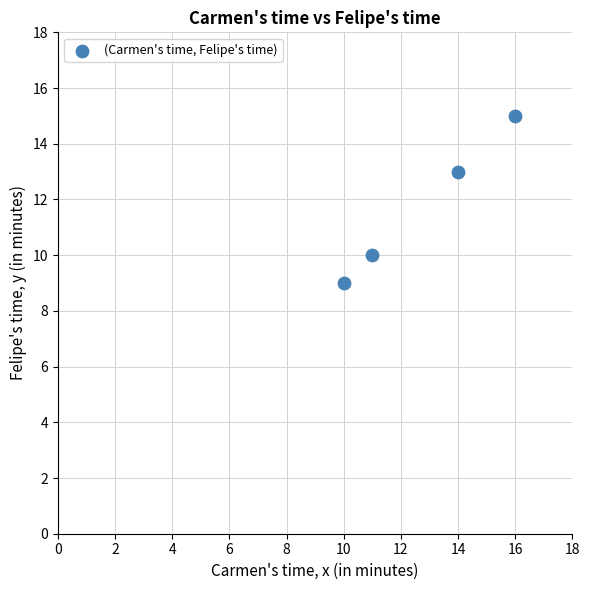

What is the average Y value?

12